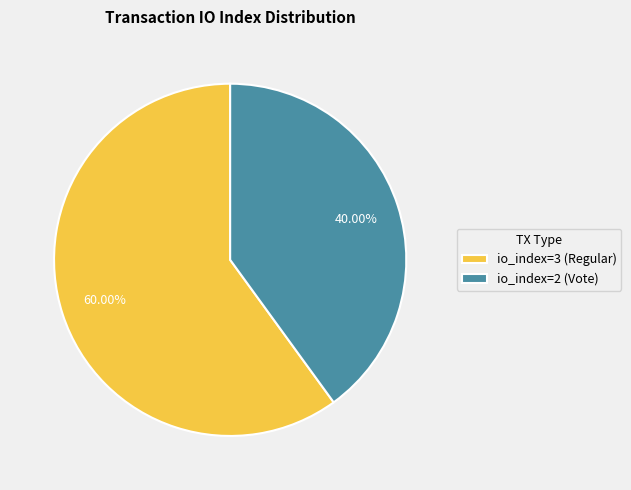

To the nearest percent, what portion does io_index=2 (Vote) represent?

40%